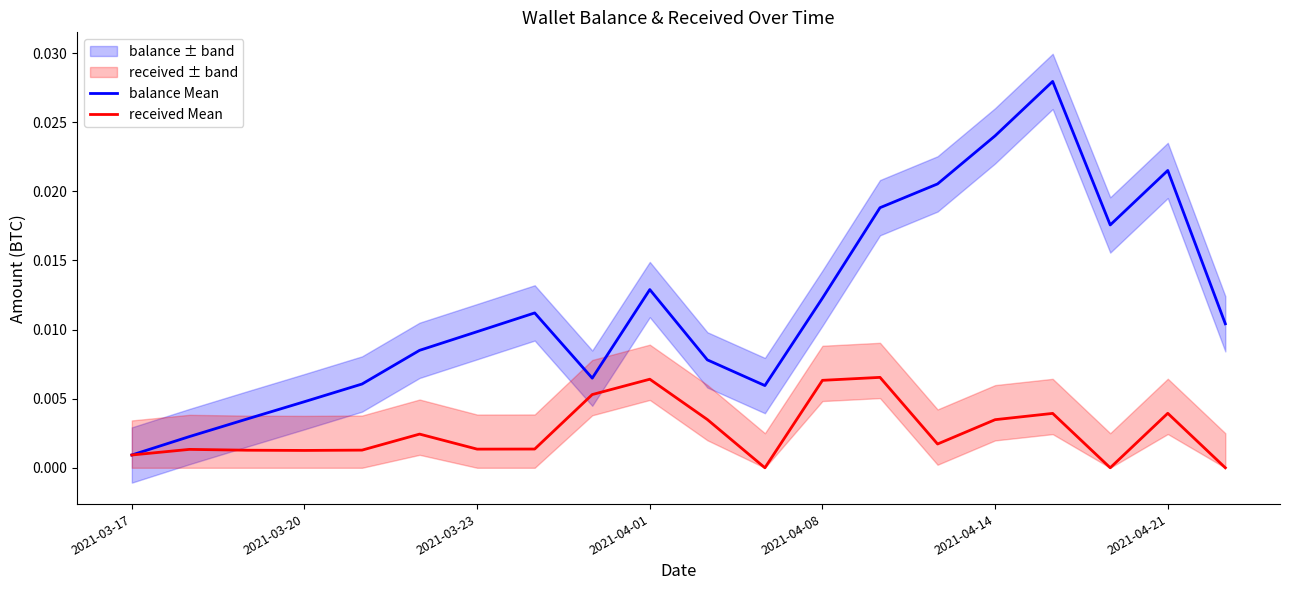

Which category has the lowest value in the balance Mean series?

2021-03-17